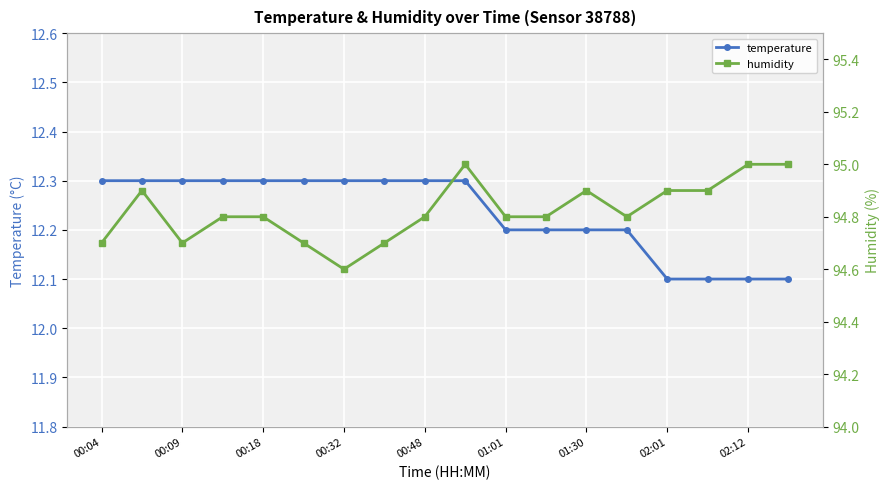

How many temperature values are between 12 and 13?

18